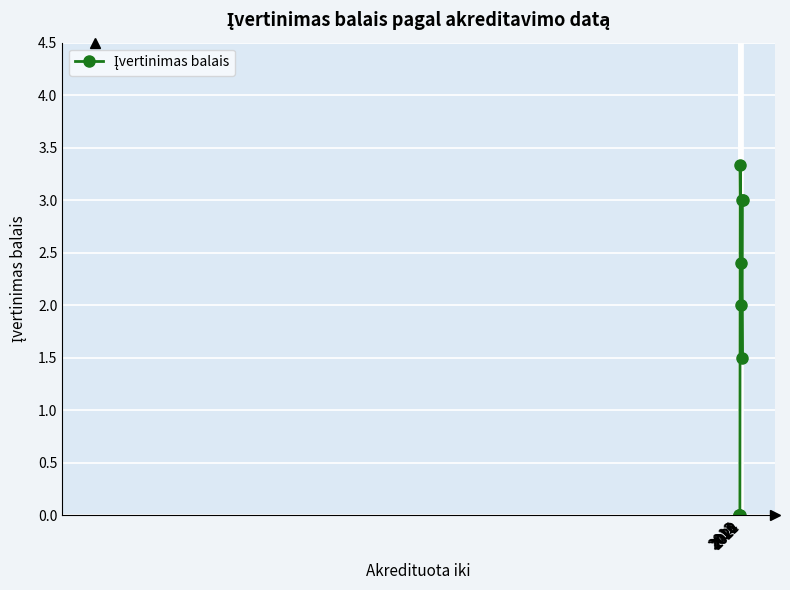

Reading right to left, extract all data points from this chart.

3.0	3.0	1.5	2.4	2.0	3.3	0.0	0.0	0.0